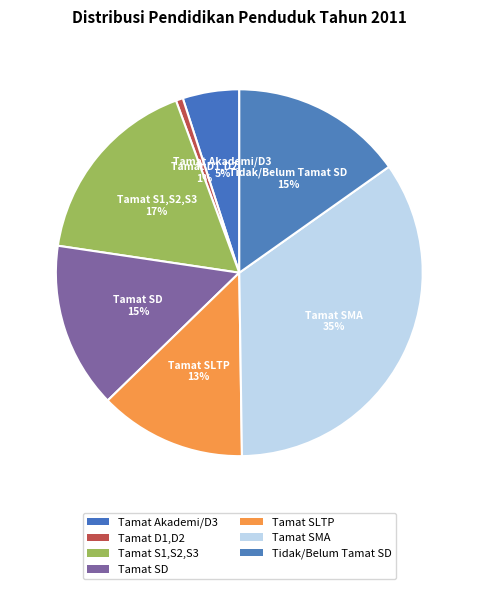

Count the number of slices in the pie.

7